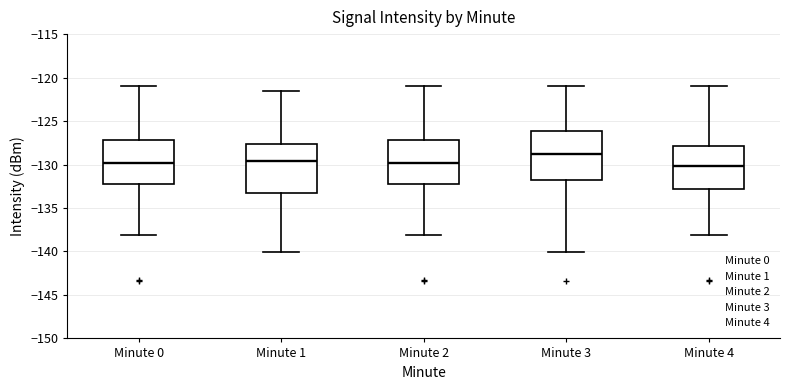

Where does the upper whisker of the box for Minute 3 end on the y-axis? The values are not printed on the chart, so give them approximately, as read against the axis.

-121.0